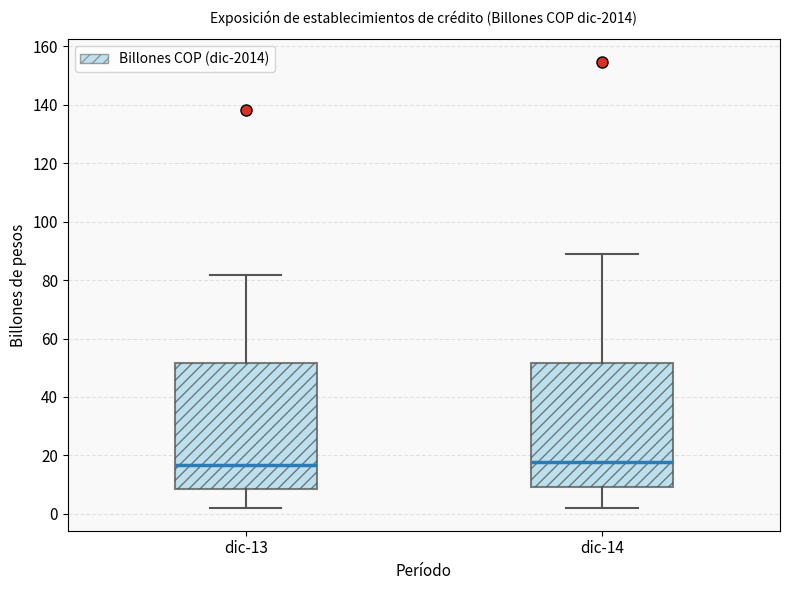

Where is the lower edge of the box for dic-13 on the y-axis? The values are not printed on the chart, so give them approximately, as read against the axis.

8